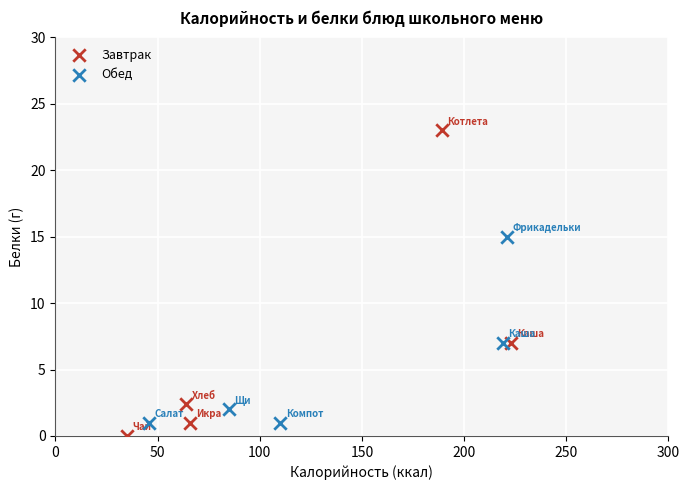

Which series contains the lowest Y value?

Завтрак